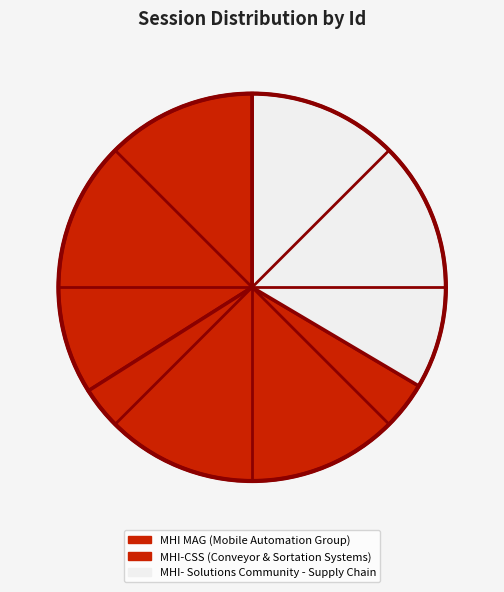

To the nearest percent, what is the difference between the MHI MAG (Mobile Automation Group) and MHI-CSS (Conveyor & Sortation Systems) slice percentages?

1%